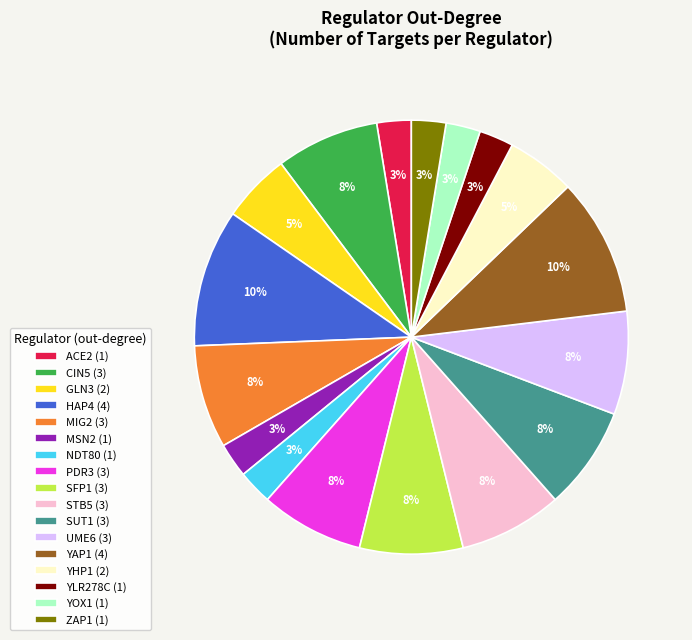

How many slices are in this pie chart?

17